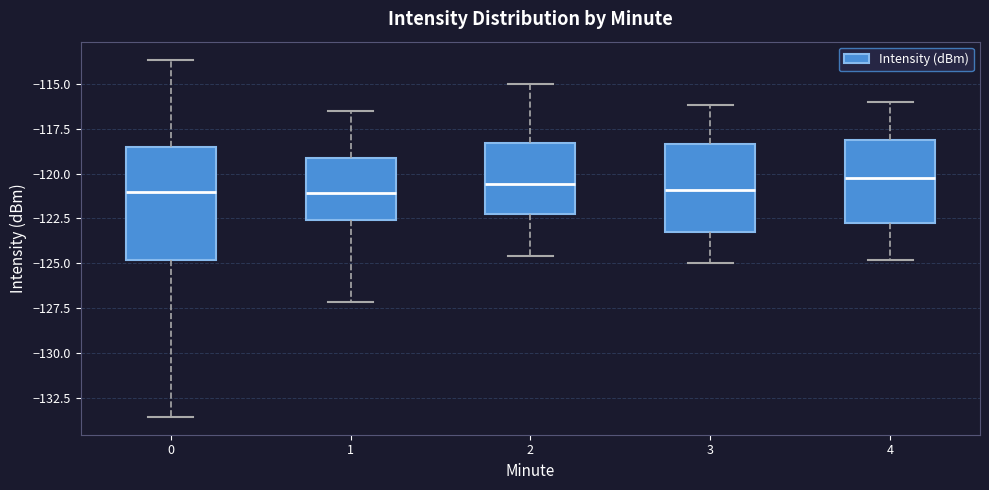

Reading left to right, read every box against the y-axis: the position of its median line, the range the box covers, and the ends of its whiskers. The values are not printed on the chart, so give them approximately, as read against the axis.

0: median -121.0, box -125.0 to -118.5, whiskers -133.5 to -113.5
1: median -121.0, box -122.5 to -119.0, whiskers -127.0 to -116.5
2: median -120.5, box -122.0 to -118.5, whiskers -124.5 to -115.0
3: median -121.0, box -123.0 to -118.5, whiskers -125.0 to -116.0
4: median -120.0, box -122.5 to -118.0, whiskers -125.0 to -116.0